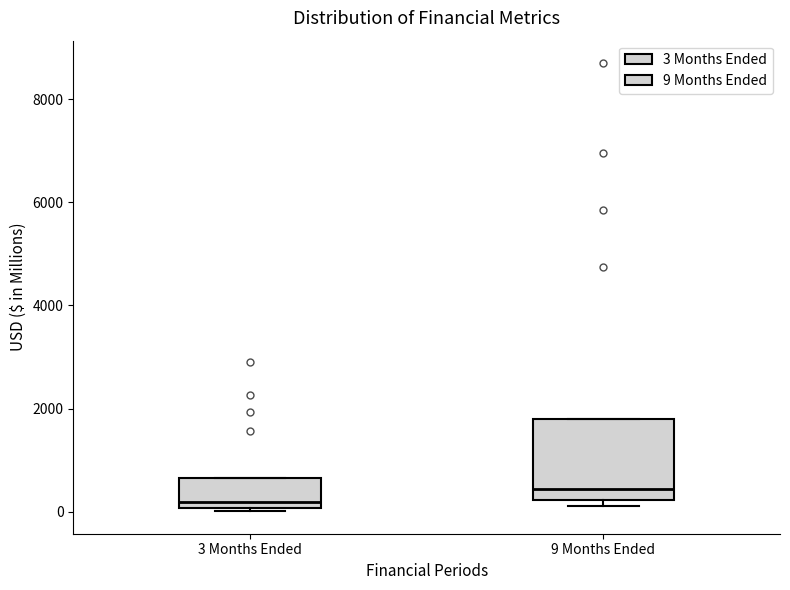

Which box's median line is the highest?

9 Months Ended